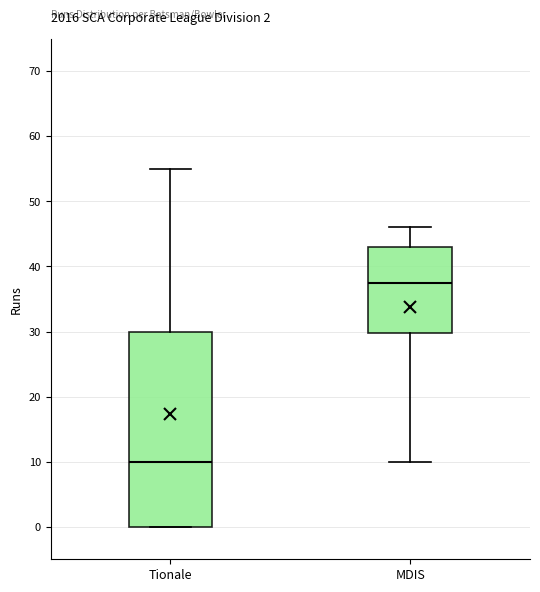

Which box's median line is the highest?

MDIS